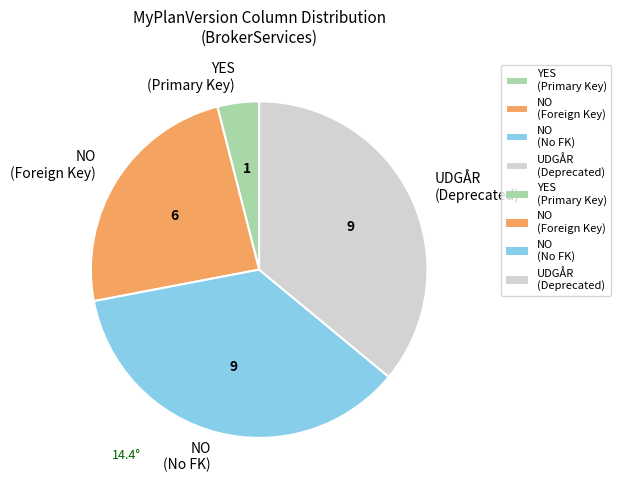

The NO (No FK) slice represents 43% of the pie. True or false?

False